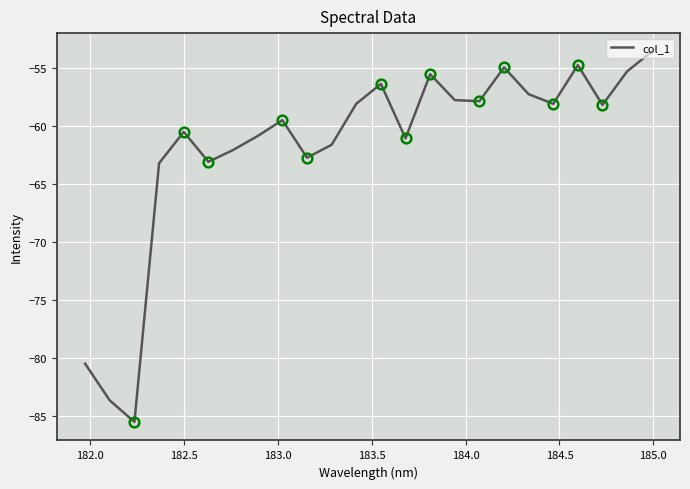

What is the difference between the maximum and minimum values?

31.9